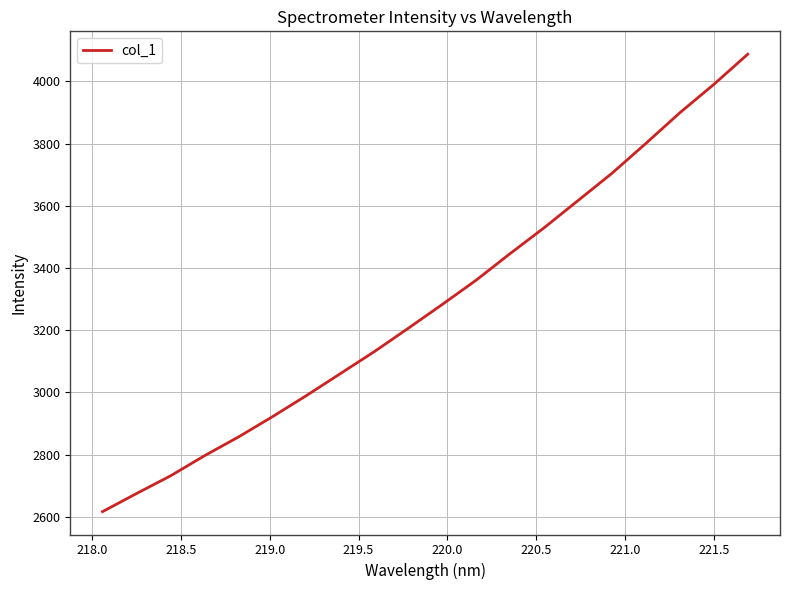

Is this an area chart (filled region under the line)?

No